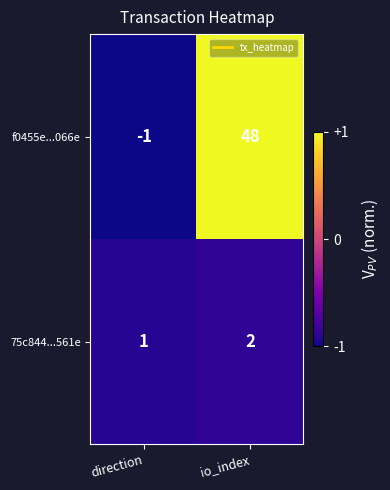

Count the number of categories in the chart.

2